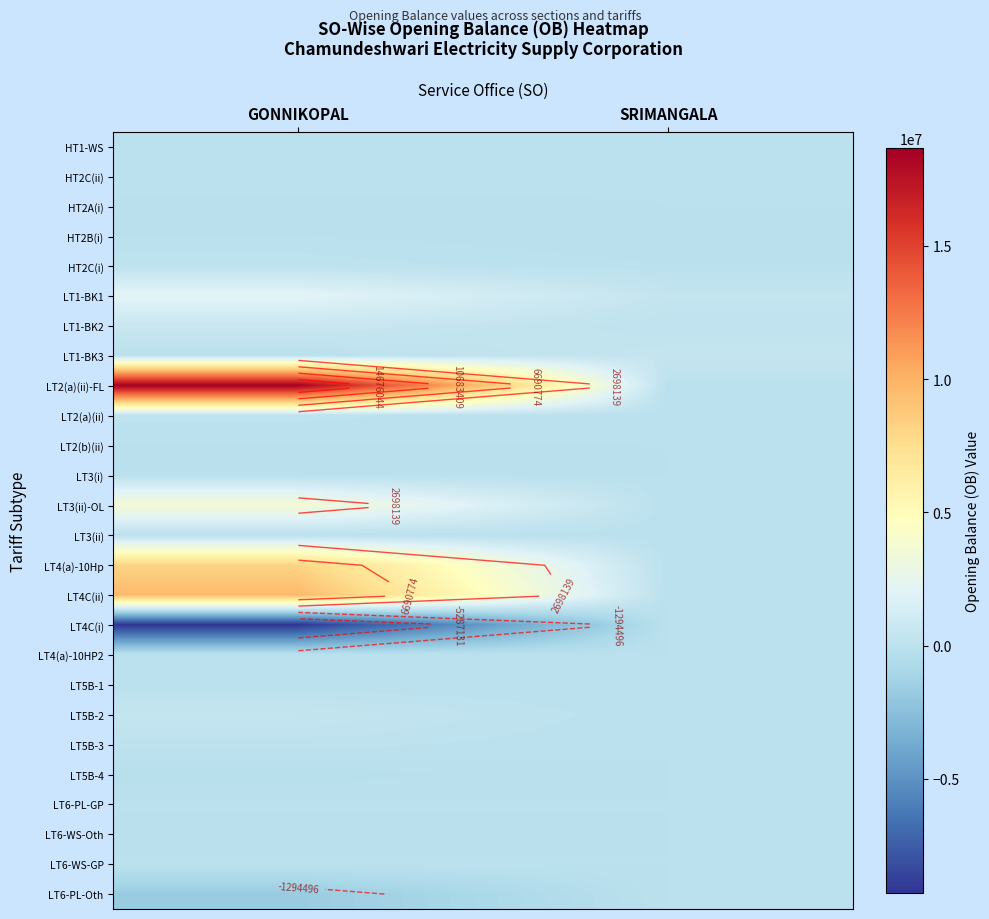

List the series in order of their peak value, lowest first.

HT2B(i), LT2(b)(ii), LT3(i), LT3(ii), LT4C(i), LT5B-1, LT5B-4, LT6-WS-Oth, LT6-PL-Oth, HT2A(i), HT1-WS, HT2C(ii), LT4(a)-10HP2, LT6-PL-GP, LT6-WS-GP, LT2(a)(ii), LT5B-3, HT2C(i), LT5B-2, LT1-BK3, LT1-BK2, LT1-BK1, LT3(ii)-OL, LT4(a)-10Hp, LT4C(ii), LT2(a)(ii)-FL